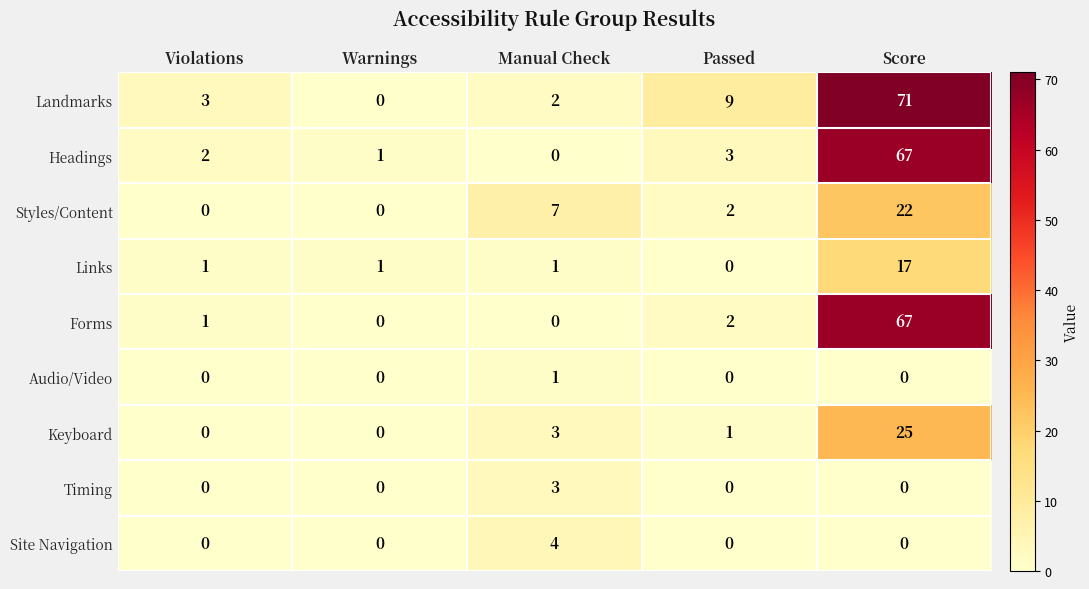

What is the average value of the Styles/Content series?

6